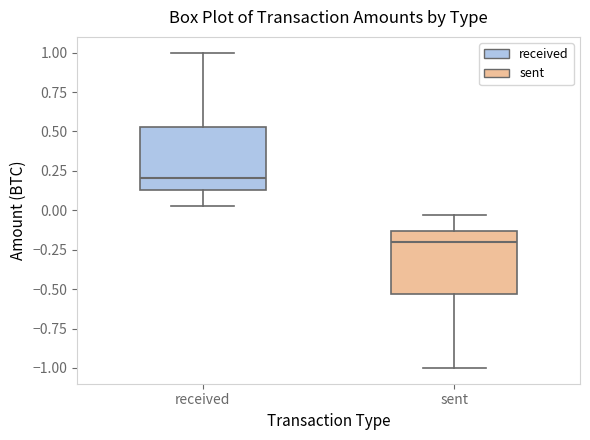

Where does the median line of the box for sent sit on the y-axis? The values are not printed on the chart, so give them approximately, as read against the axis.

-0.20